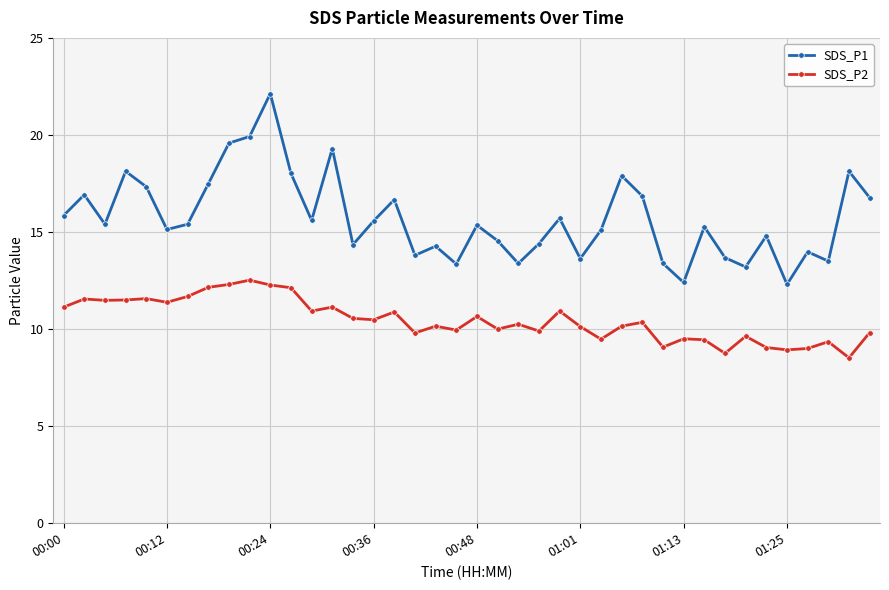

Which series has the widest spread of values?

SDS_P1